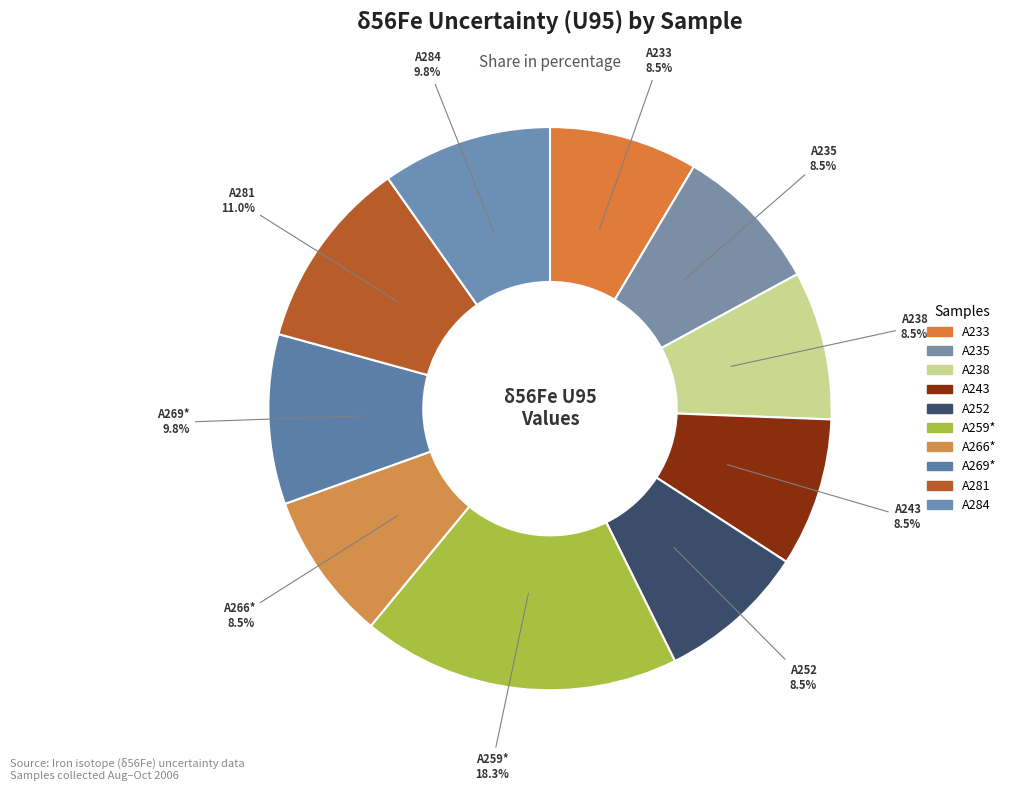

How many slices are in this pie chart?

10